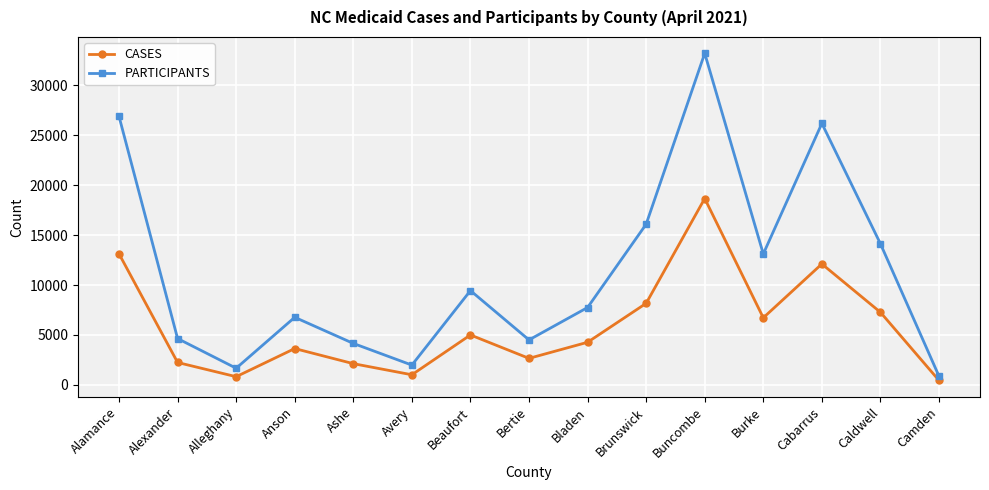

Which series changed the most between Alexander and Burke?

PARTICIPANTS